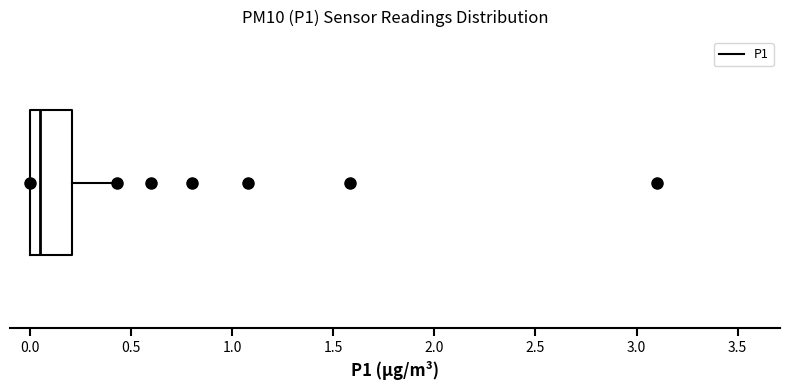

Read this box plot against the x-axis: the position of the median line, the range covered by the box, and the ends of both whiskers. The values are not printed on the chart, so give them approximately, as read against the axis.

median 0.05, box 0.00 to 0.20, whiskers 0.00 to 0.45